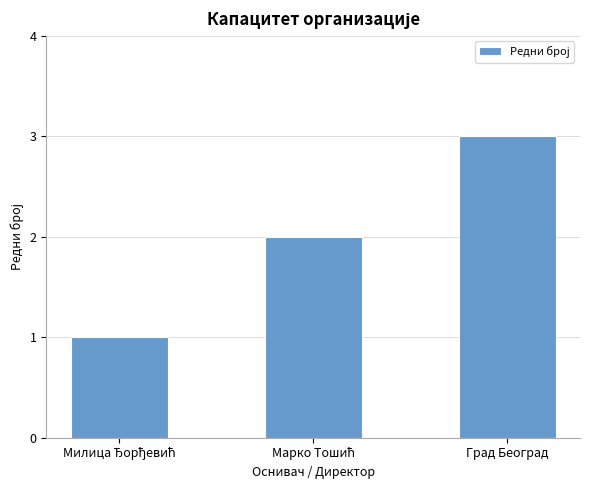

How many values are below 2?

1